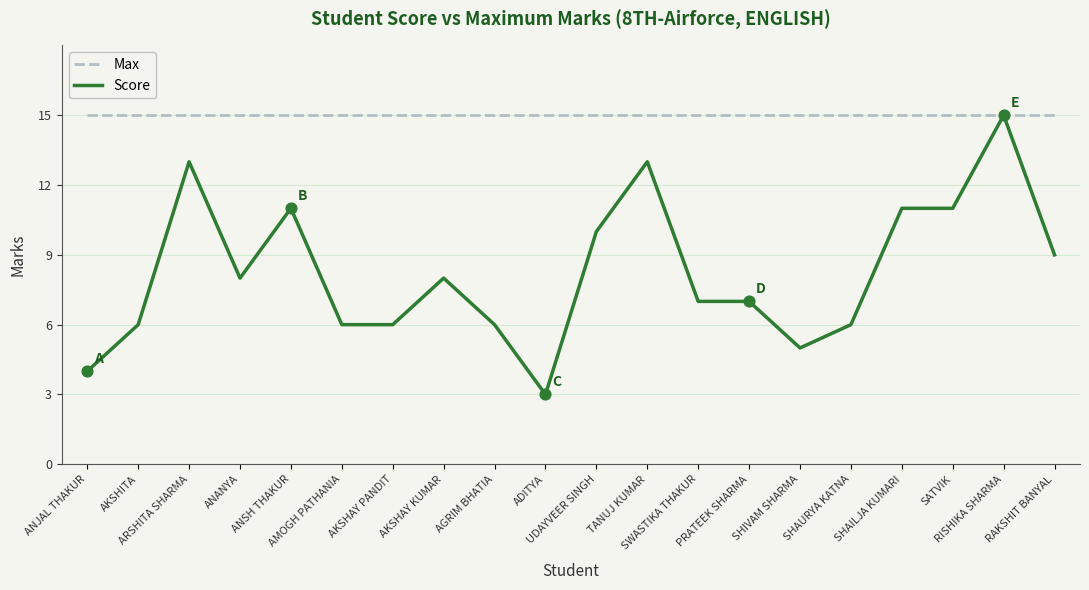

What is the smallest value displayed?

3